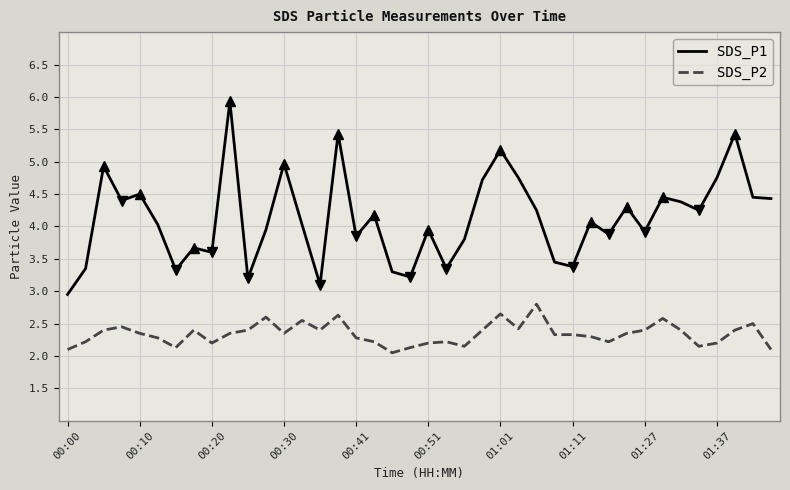

True or false: SDS_P1 has more than 2 interior local peaks.

True